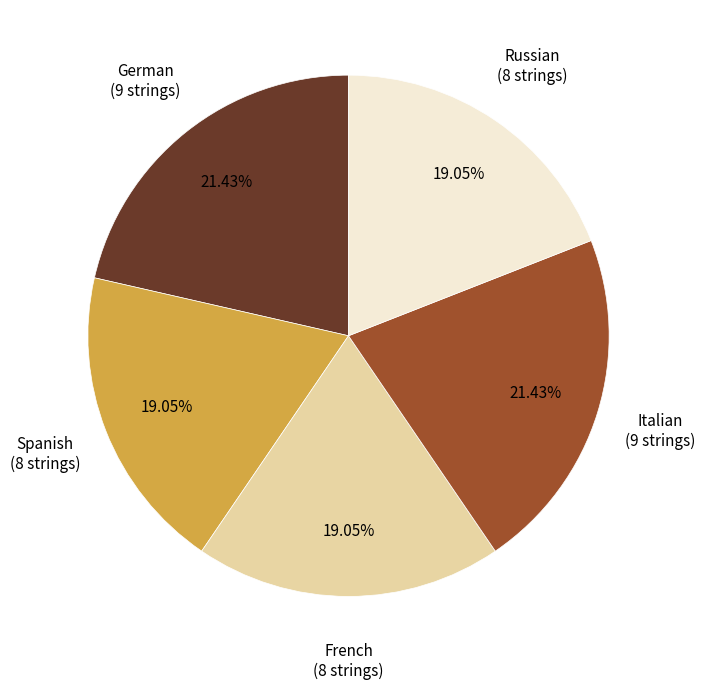

Does any single category account for the majority?

No